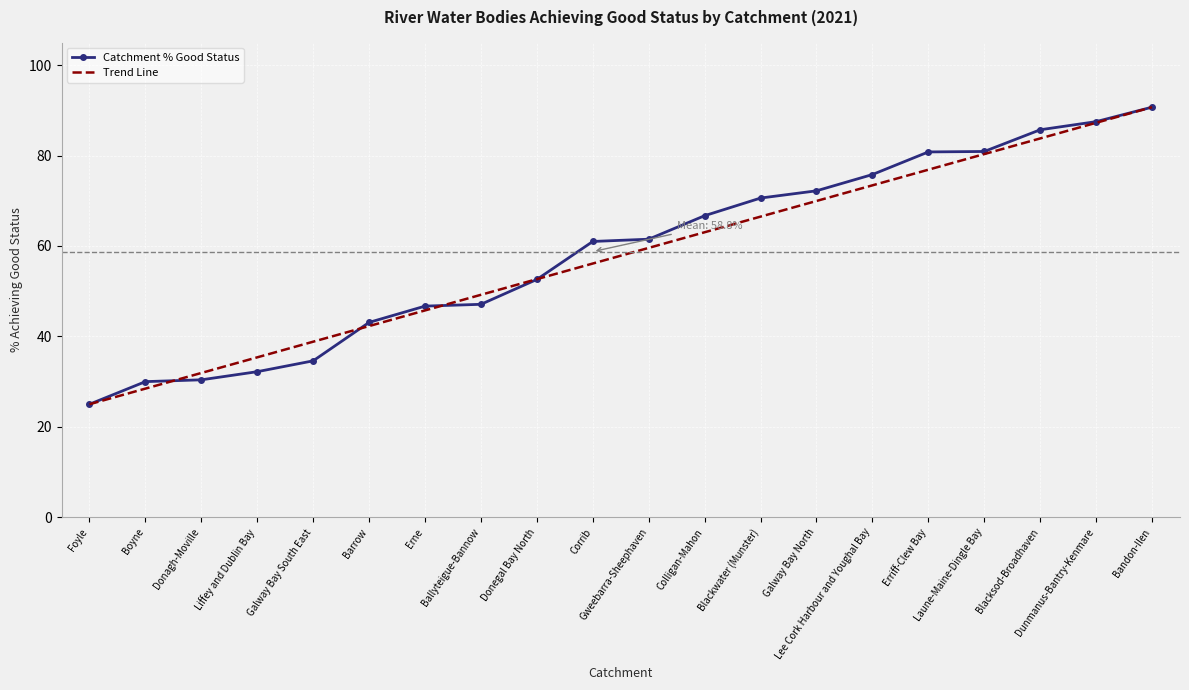

What is the minimum value for Trend Line?

25.0